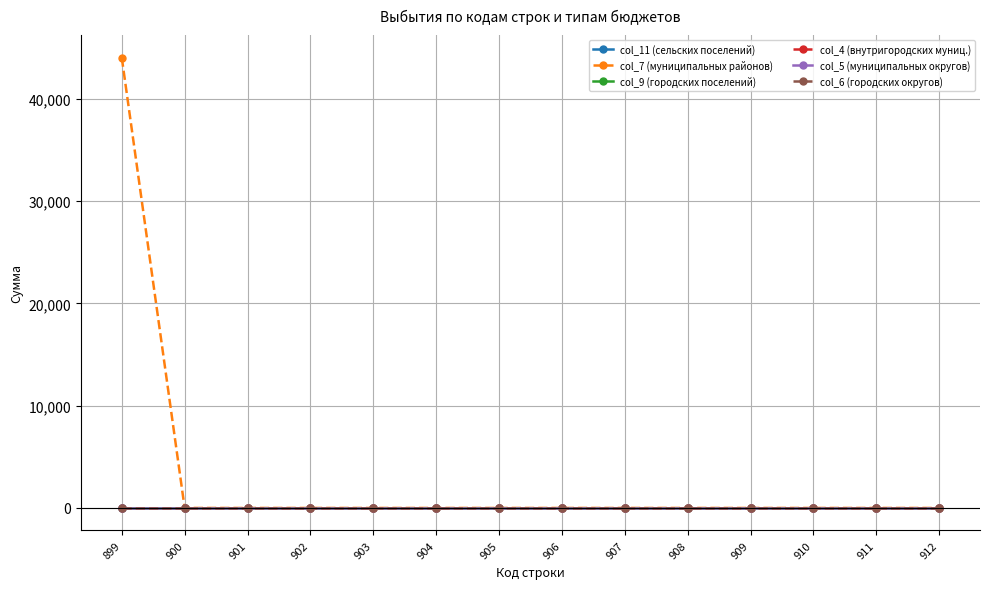

Does the chart have visible grid lines?

Yes